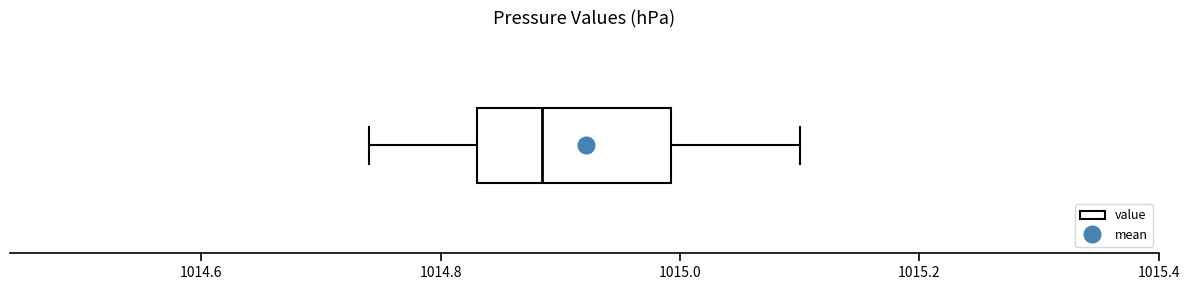

Transcribe this box plot: give where the median line is, the range the box spans, and where the two whiskers end, as read against the x-axis. The values are not printed on the chart, so give them approximately, as read against the axis.

median 1014.88, box 1014.84 to 1015.00, whiskers 1014.74 to 1015.10